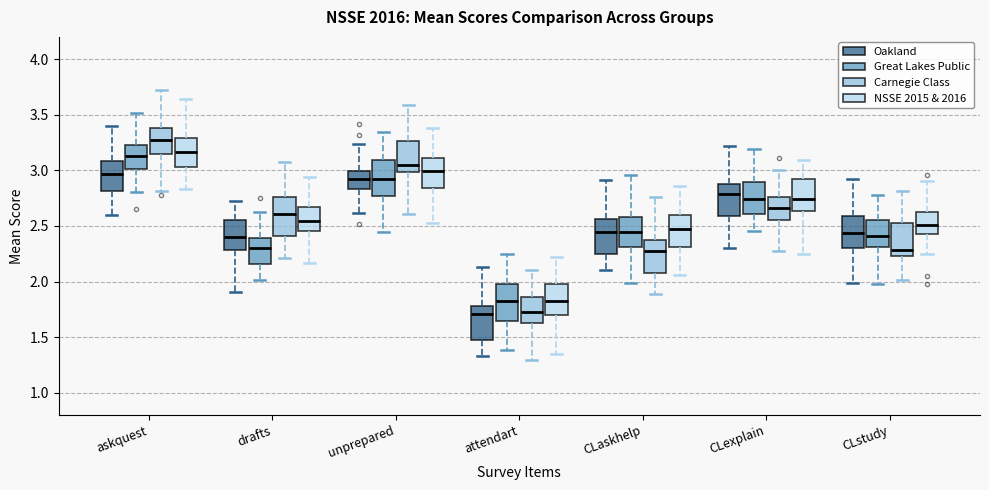

Reading left to right, read every box against the y-axis: the position of its median line, the range the box covers, and the ends of its whiskers. The values are not printed on the chart, so give them approximately, as read against the axis.

askquest (Oakland): median 2.95, box 2.80 to 3.10, whiskers 2.60 to 3.40
askquest (Great Lakes Public): median 3.15, box 3.00 to 3.25, whiskers 2.80 to 3.50
askquest (Carnegie Class): median 3.25, box 3.15 to 3.40, whiskers 2.80 to 3.70
askquest (NSSE 2015 & 2016): median 3.15, box 3.05 to 3.30, whiskers 2.85 to 3.65
drafts (Oakland): median 2.40, box 2.30 to 2.55, whiskers 1.90 to 2.70
drafts (Great Lakes Public): median 2.30, box 2.15 to 2.40, whiskers 2.00 to 2.60
drafts (Carnegie Class): median 2.60, box 2.40 to 2.75, whiskers 2.20 to 3.05
drafts (NSSE 2015 & 2016): median 2.55, box 2.45 to 2.65, whiskers 2.15 to 2.95
unprepared (Oakland): median 2.90, box 2.85 to 3.00, whiskers 2.60 to 3.25
unprepared (Great Lakes Public): median 2.90, box 2.75 to 3.10, whiskers 2.45 to 3.35
unprepared (Carnegie Class): median 3.05, box 3.00 to 3.25, whiskers 2.60 to 3.60
unprepared (NSSE 2015 & 2016): median 3.00, box 2.85 to 3.10, whiskers 2.55 to 3.40
attendart (Oakland): median 1.70, box 1.45 to 1.80, whiskers 1.35 to 2.15
attendart (Great Lakes Public): median 1.85, box 1.65 to 1.95, whiskers 1.40 to 2.25
attendart (Carnegie Class): median 1.75, box 1.60 to 1.85, whiskers 1.30 to 2.10
attendart (NSSE 2015 & 2016): median 1.85, box 1.70 to 2.00, whiskers 1.35 to 2.20
CLaskhelp (Oakland): median 2.45, box 2.25 to 2.55, whiskers 2.10 to 2.90
CLaskhelp (Great Lakes Public): median 2.45, box 2.30 to 2.60, whiskers 2.00 to 2.95
CLaskhelp (Carnegie Class): median 2.30, box 2.10 to 2.35, whiskers 1.90 to 2.75
CLaskhelp (NSSE 2015 & 2016): median 2.50, box 2.30 to 2.60, whiskers 2.05 to 2.85
CLexplain (Oakland): median 2.80, box 2.60 to 2.85, whiskers 2.30 to 3.20
CLexplain (Great Lakes Public): median 2.75, box 2.60 to 2.90, whiskers 2.45 to 3.20
CLexplain (Carnegie Class): median 2.65, box 2.55 to 2.75, whiskers 2.25 to 3.00
CLexplain (NSSE 2015 & 2016): median 2.75, box 2.65 to 2.90, whiskers 2.25 to 3.10
CLstudy (Oakland): median 2.45, box 2.30 to 2.60, whiskers 2.00 to 2.90
CLstudy (Great Lakes Public): median 2.40, box 2.30 to 2.55, whiskers 2.00 to 2.75
CLstudy (Carnegie Class): median 2.30, box 2.25 to 2.55, whiskers 2.00 to 2.80
CLstudy (NSSE 2015 & 2016): median 2.50, box 2.45 to 2.65, whiskers 2.25 to 2.90